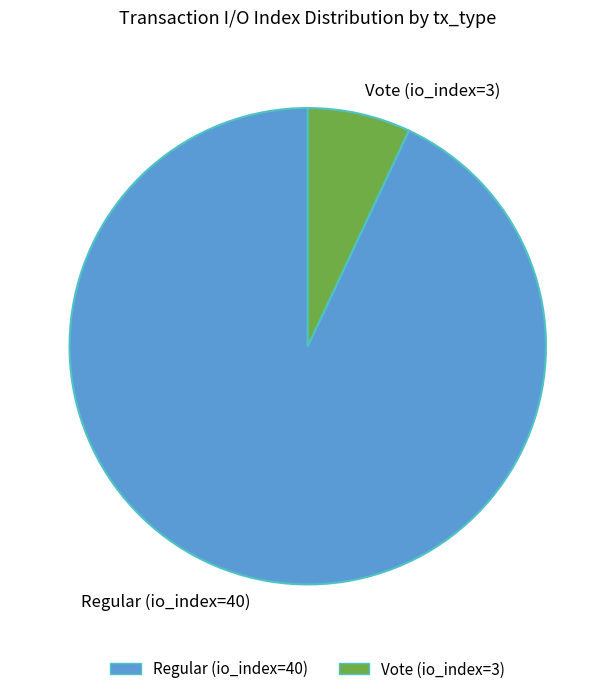

Do Regular (io_index=40) and Vote (io_index=3) together represent more than half of the pie?

Yes